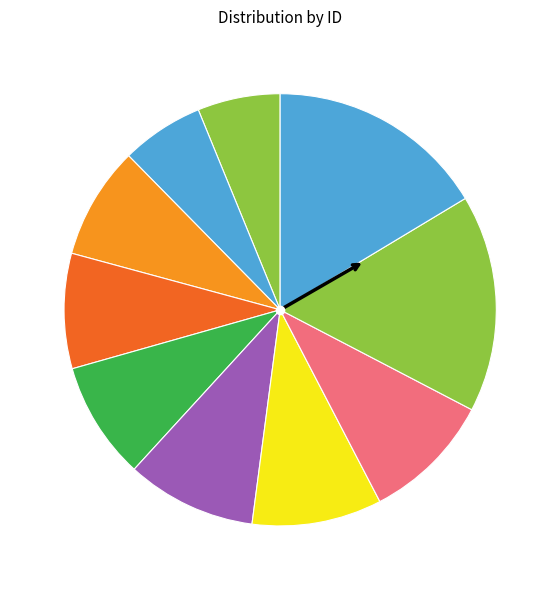

How many slices are in this pie chart?

10